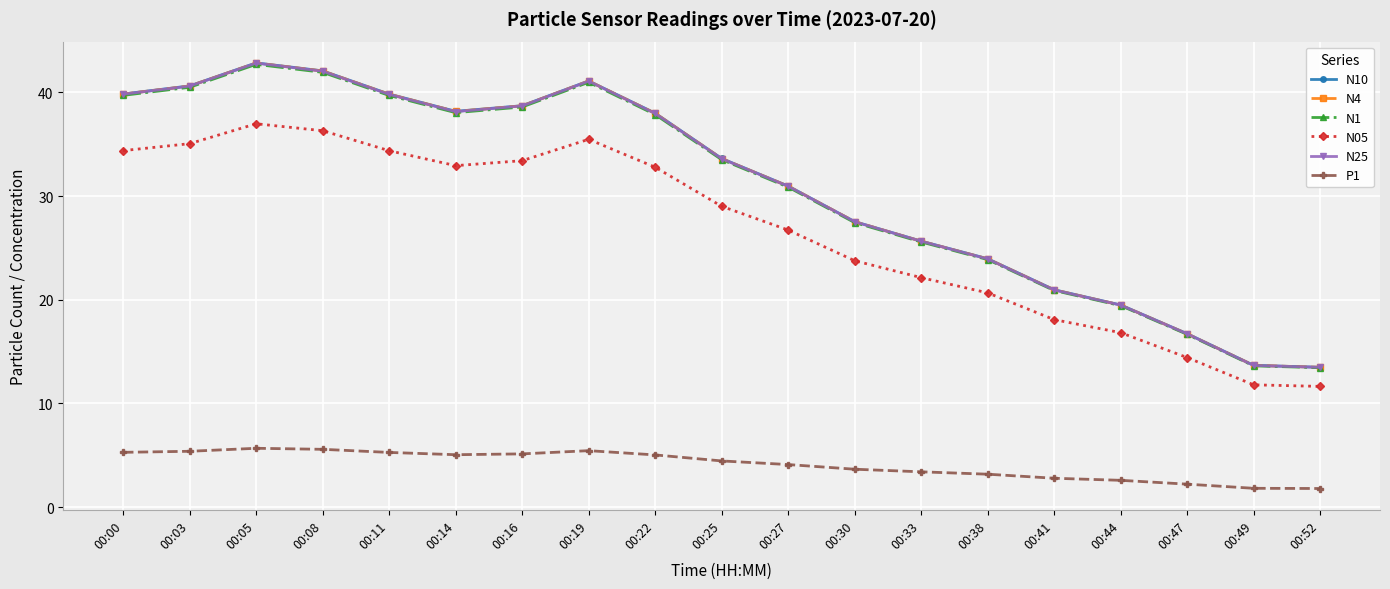

True or false: N05 and N4 intersect in this chart.

False